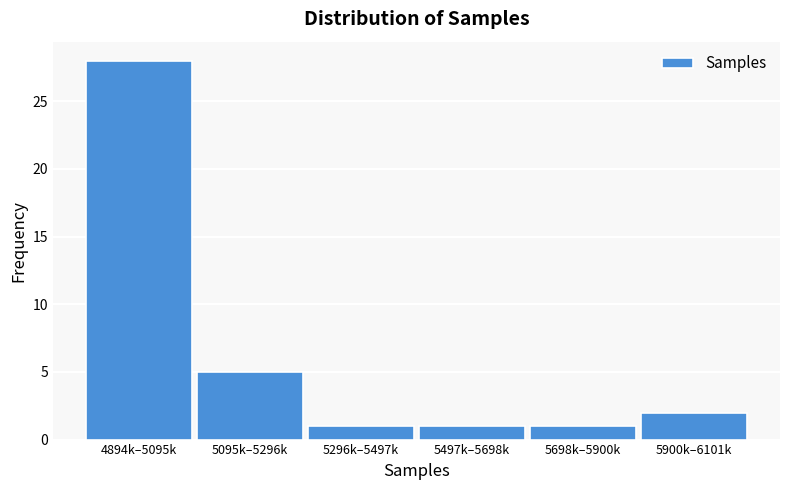

Reading left to right, extract all data points from this chart.

28	5	1	1	1	2